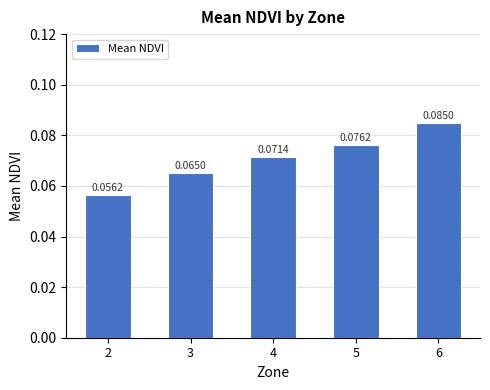

Count the values in the range 0 to 1.

5